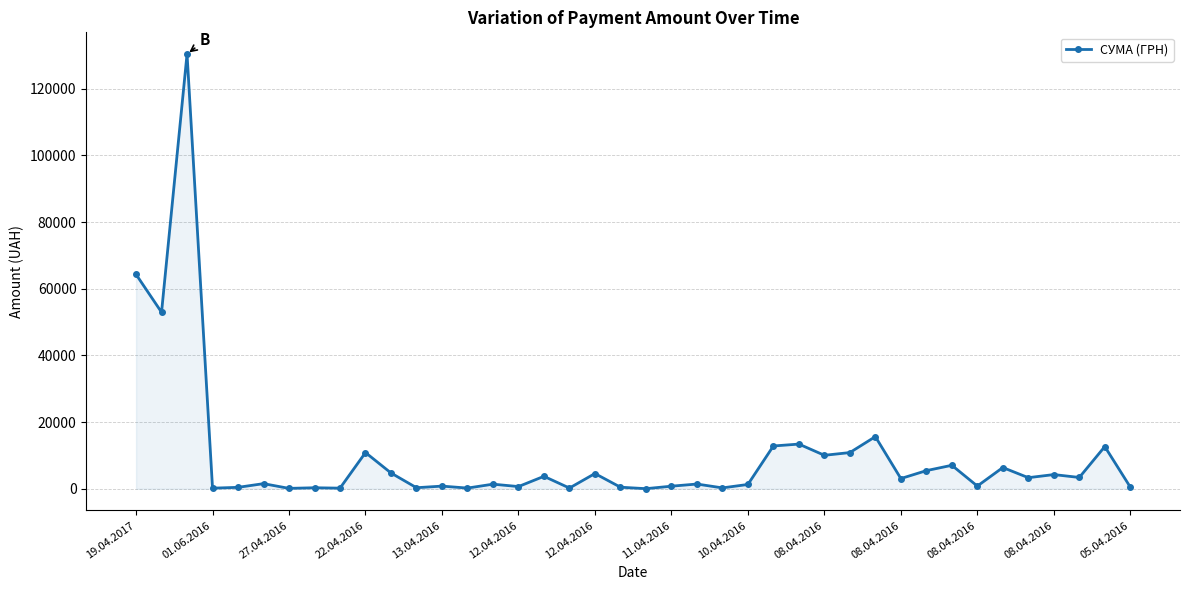

Does the chart have visible grid lines?

Yes